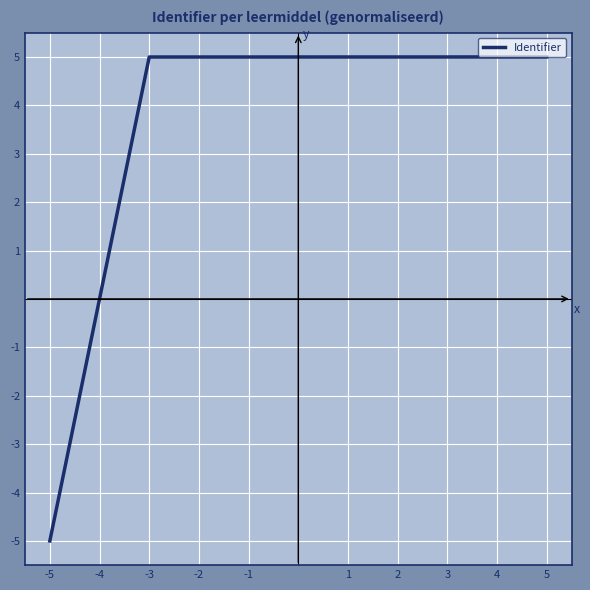

Reading right to left, transcribe all the data shown in this chart.

5.0	5.0	5.0	5.0	5.0	-5.0